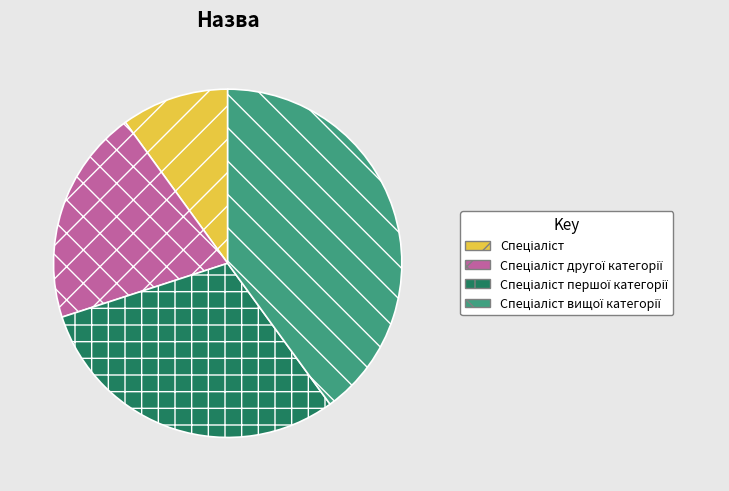

Is there any slice that represents more than half of the pie?

No